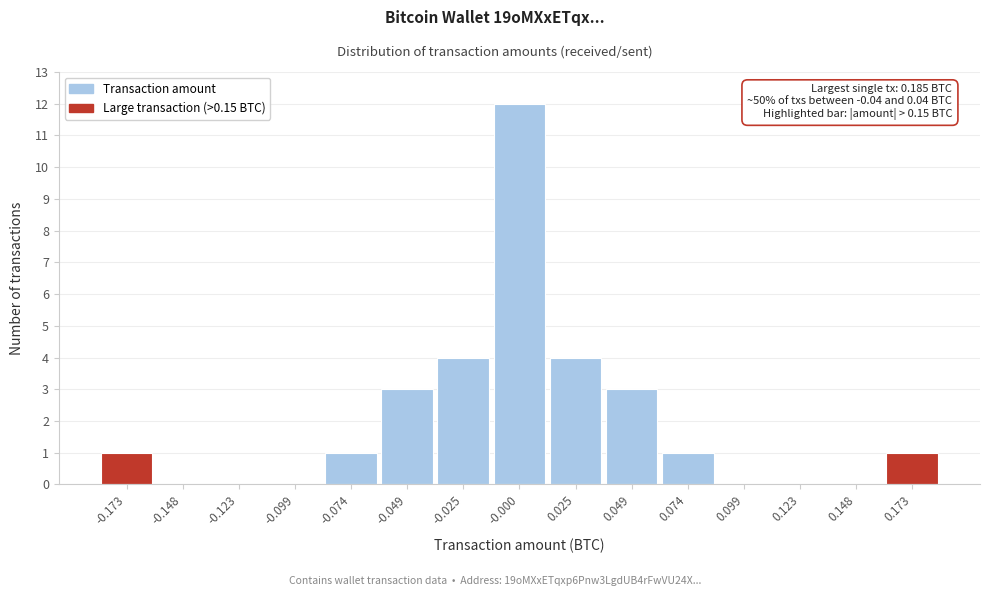

Over which range of the x-axis is the bar tallest?

-0.010 to 0.010